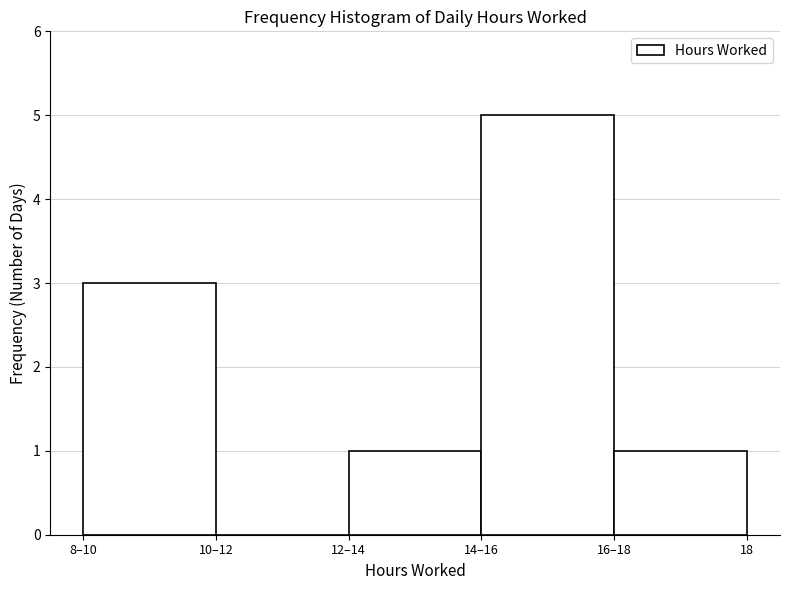

Reading right to left, list all the values displayed in this chart.

16–18=1	14–16=5	12–14=1	10–12=0	8–10=3